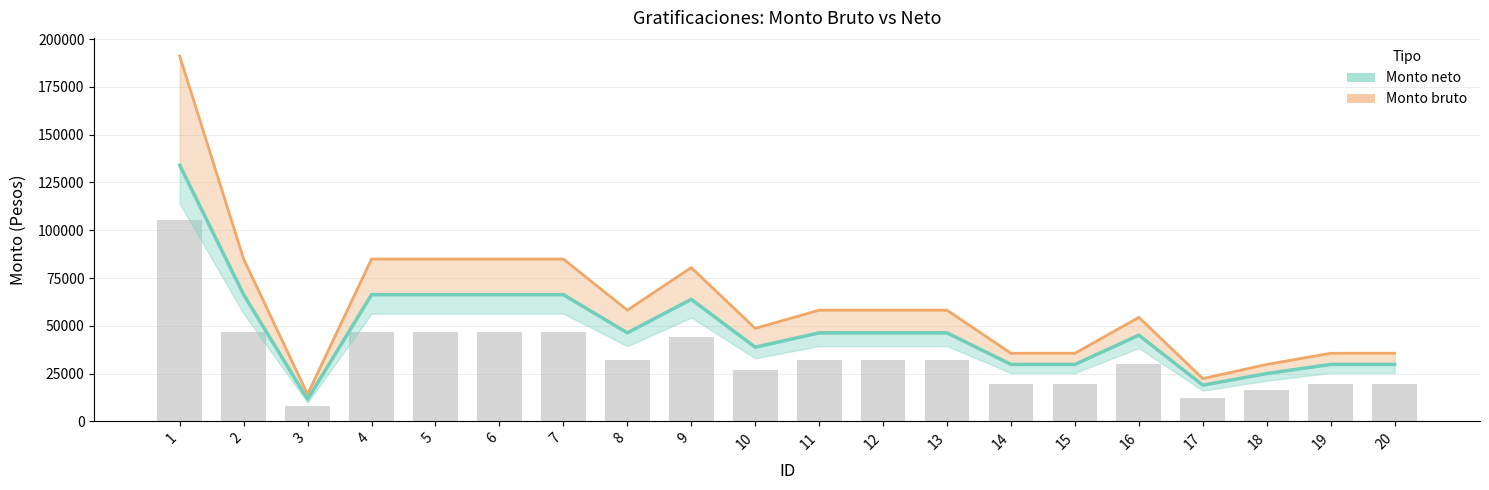

How many groups of bars are there?

20